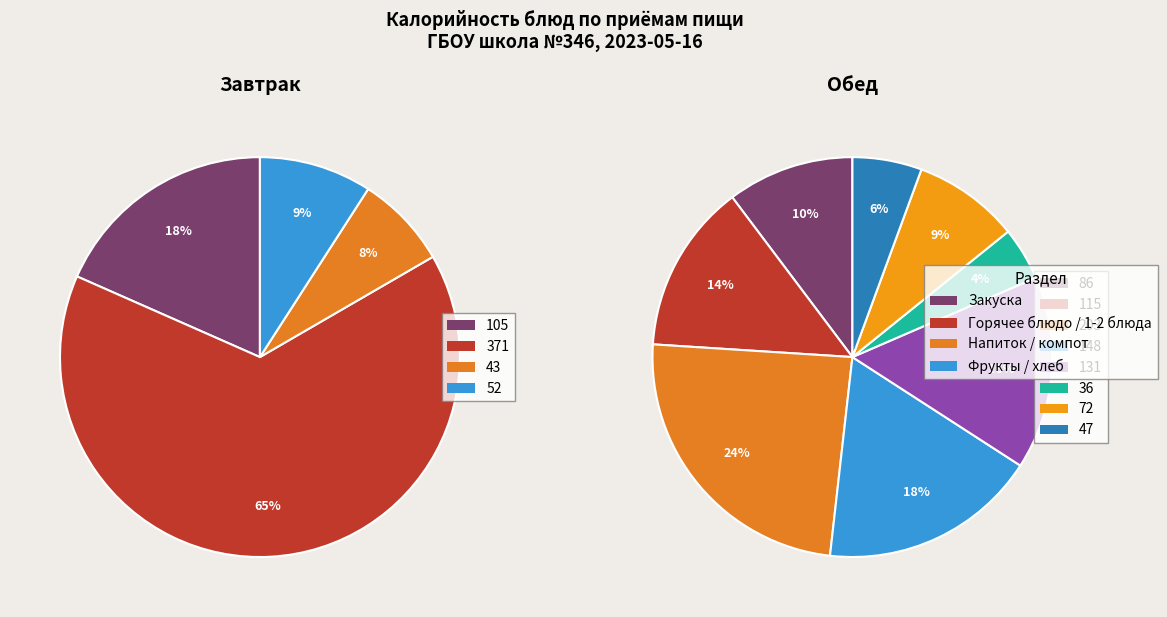

To the nearest percent, what percentage of the pie is Обед?

59%